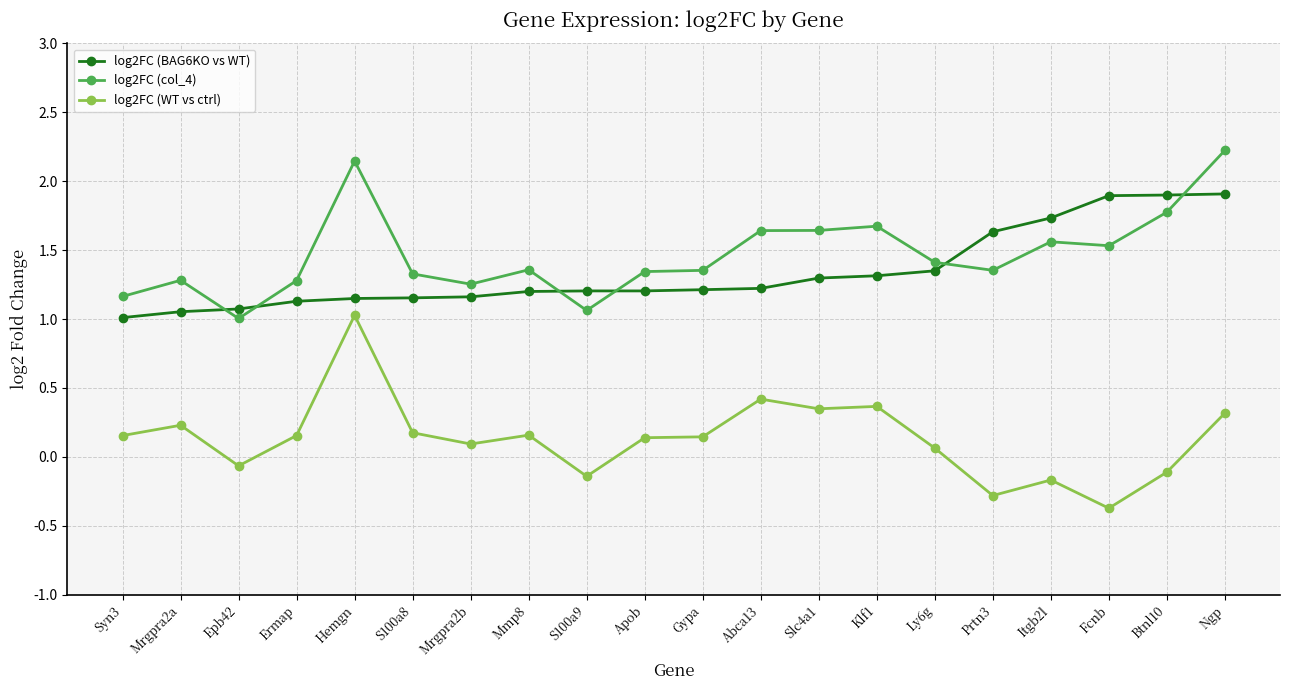

At Abca13, list the series in order from smallest to largest.

log2FC (WT vs ctrl), log2FC (BAG6KO vs WT), log2FC (col_4)